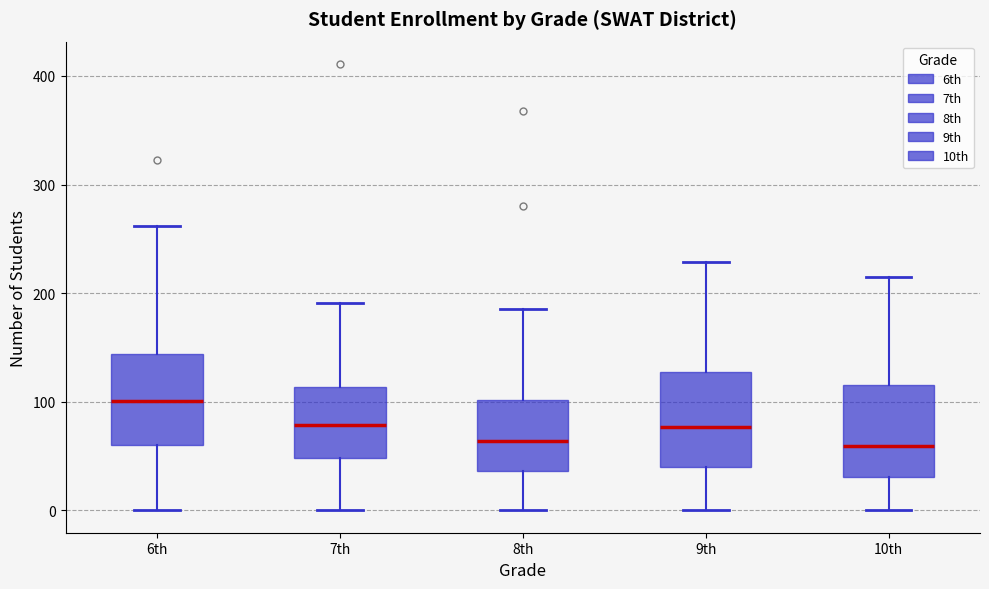

Reading left to right, read every box against the y-axis: the position of its median line, the range the box covers, and the ends of its whiskers. The values are not printed on the chart, so give them approximately, as read against the axis.

6th: median 100, box 60 to 140, whiskers 0 to 260
7th: median 80, box 50 to 110, whiskers 0 to 190
8th: median 60, box 40 to 100, whiskers 0 to 190
9th: median 80, box 40 to 130, whiskers 0 to 230
10th: median 60, box 30 to 120, whiskers 0 to 220